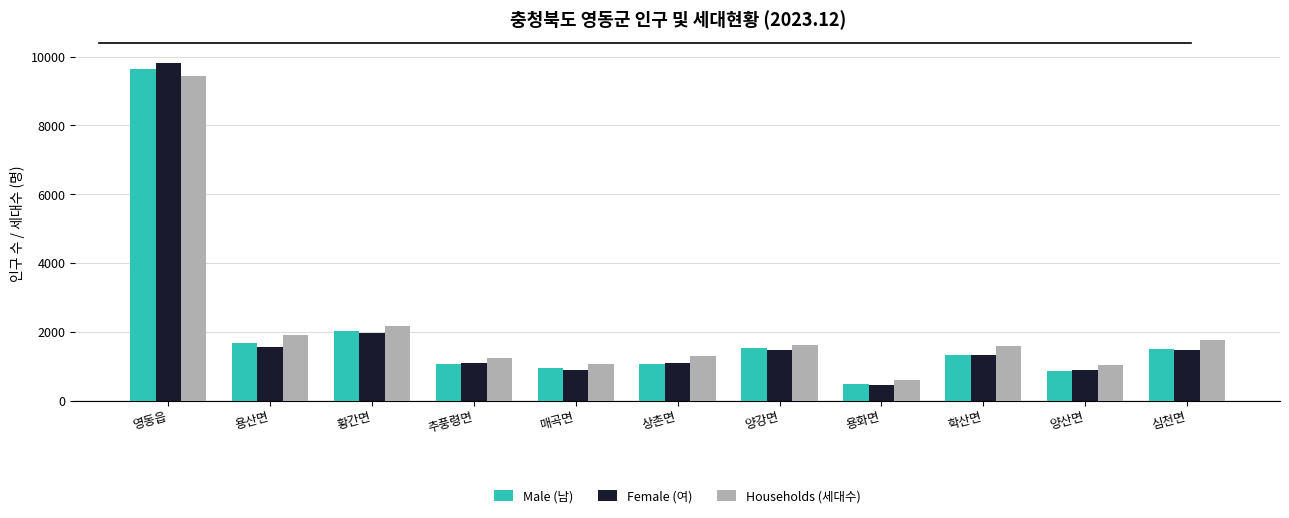

At which category is the sum across all series the highest?

영동읍